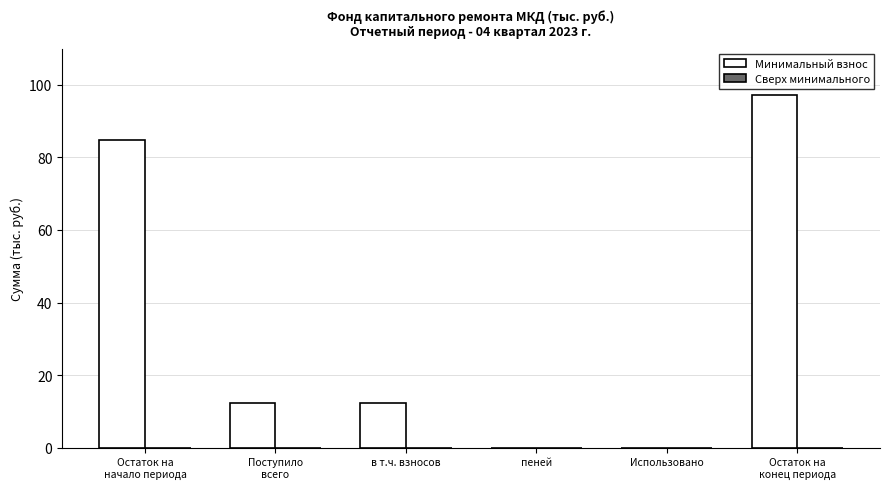

The value at пеней is 51.4. True or false?

False